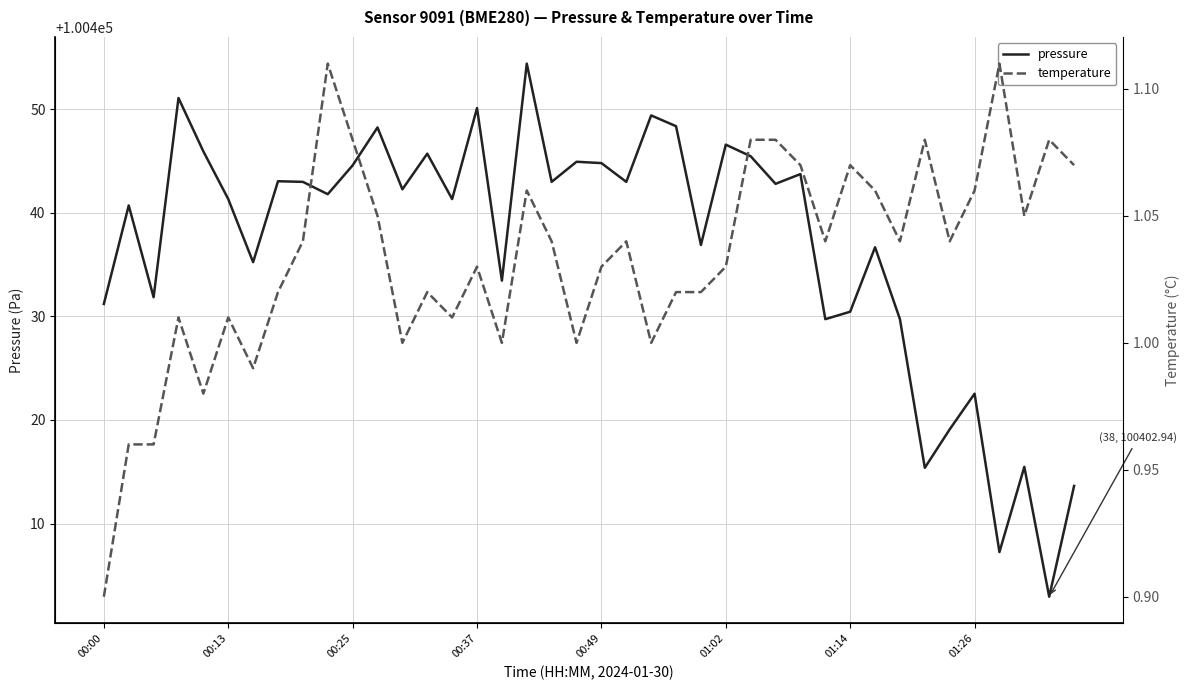

The pressure series shows 100430.4 at 01:14. True or false?

True